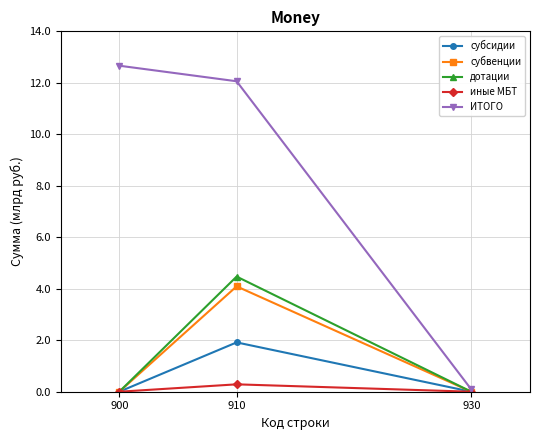

Count the number of data series in this chart.

5